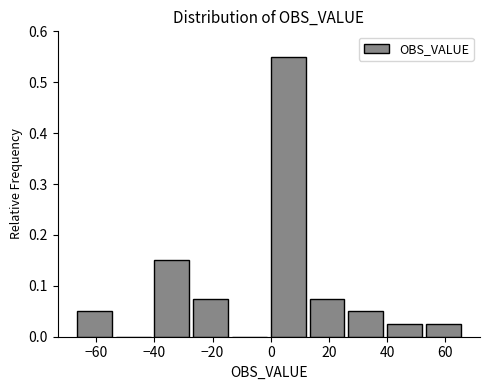

Reading left to right, transcribe this chart: for each bar, give the range it covers on the x-axis and its height. Neither the bar edges nor the heights are printed on the chart, so give them approximately, as read against the axes.

-66 to -54: 0.05
-54 to -40: 0
-40 to -26: 0.15
-26 to -14: 0.08
-14 to 0: 0
0 to 14: 0.55
14 to 26: 0.08
26 to 40: 0.05
40 to 54: 0.03
54 to 66: 0.03